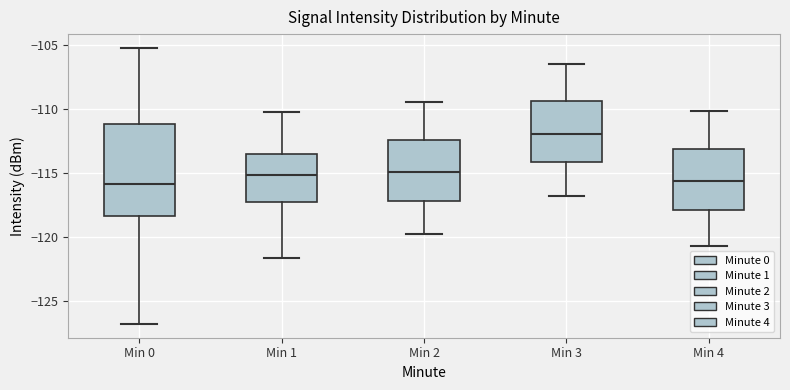

Where is the lower edge of the box for Min 1 on the y-axis? The values are not printed on the chart, so give them approximately, as read against the axis.

-117.5